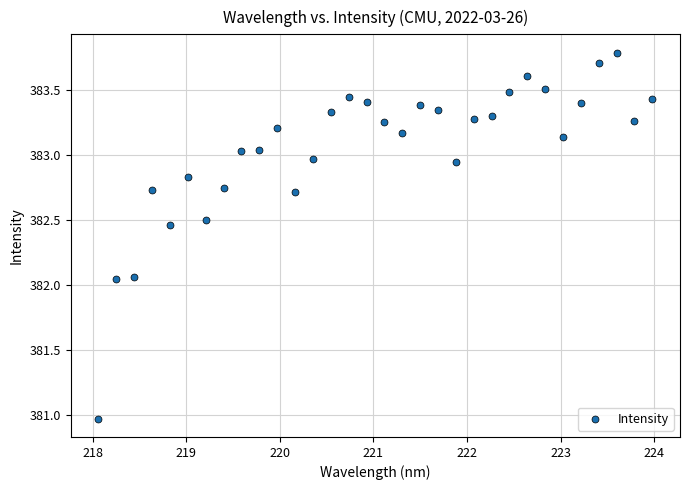

What is the range of X values (max minus min)?

5.9